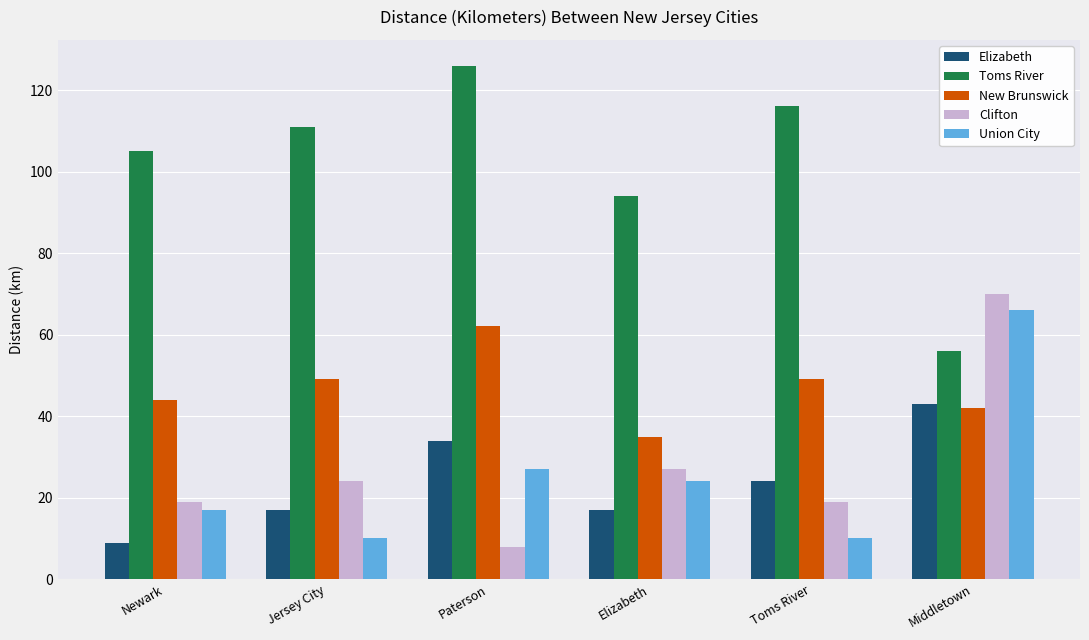

What is the difference between the Toms River values at Elizabeth and Middletown?

38